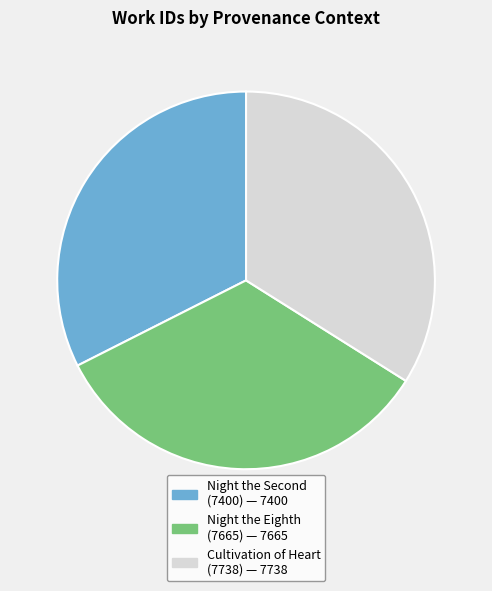

How many segments does this pie chart have?

3